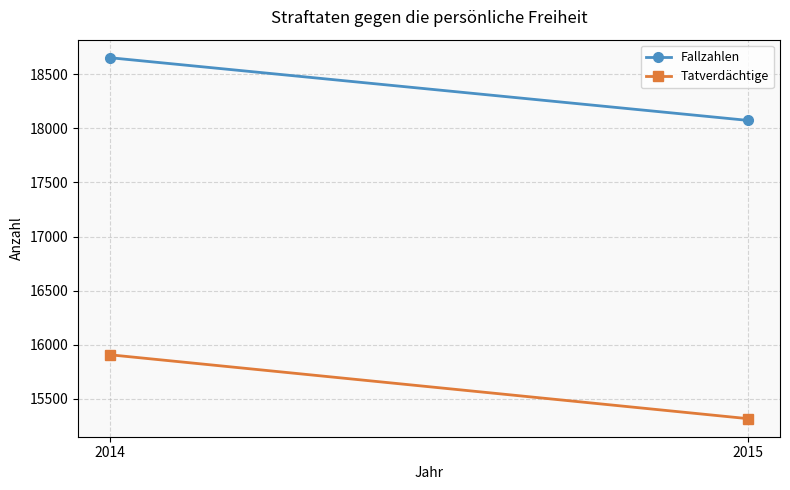

At how many categories does at least one series exceed 16770?

2